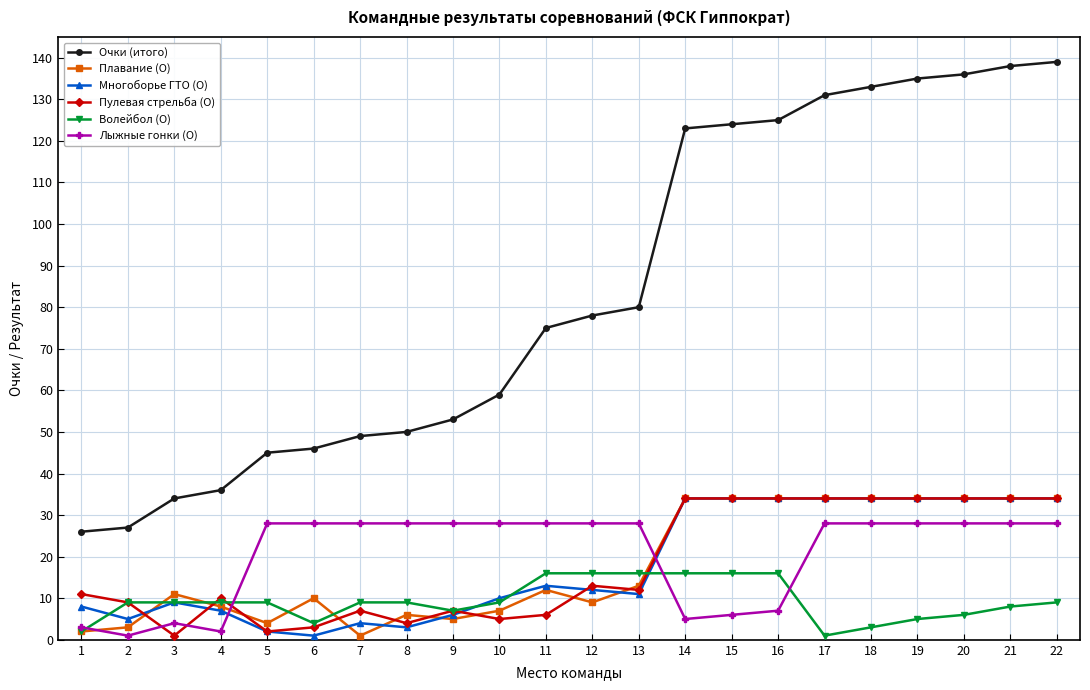

What is the maximum value shown in the chart?

139